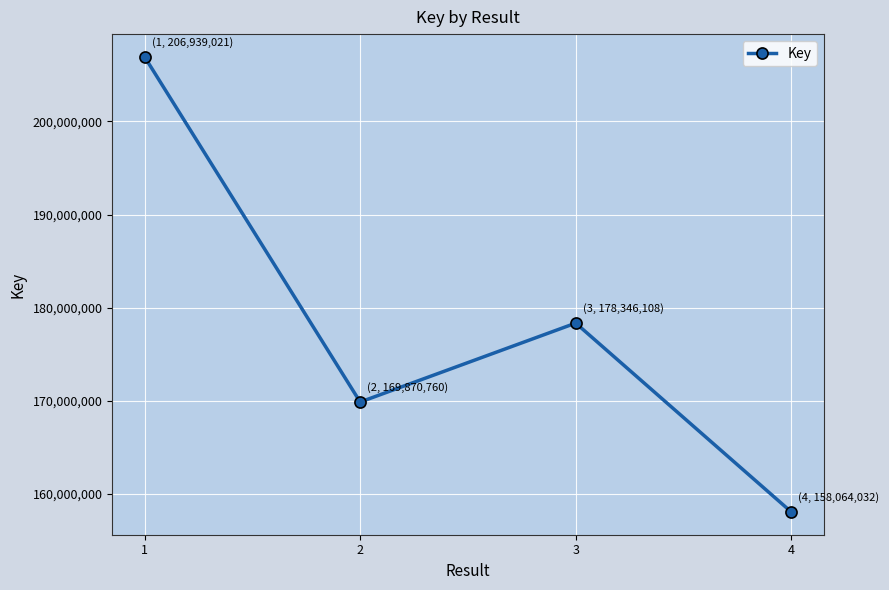

What is the value of the 1st point from the left?

206939021